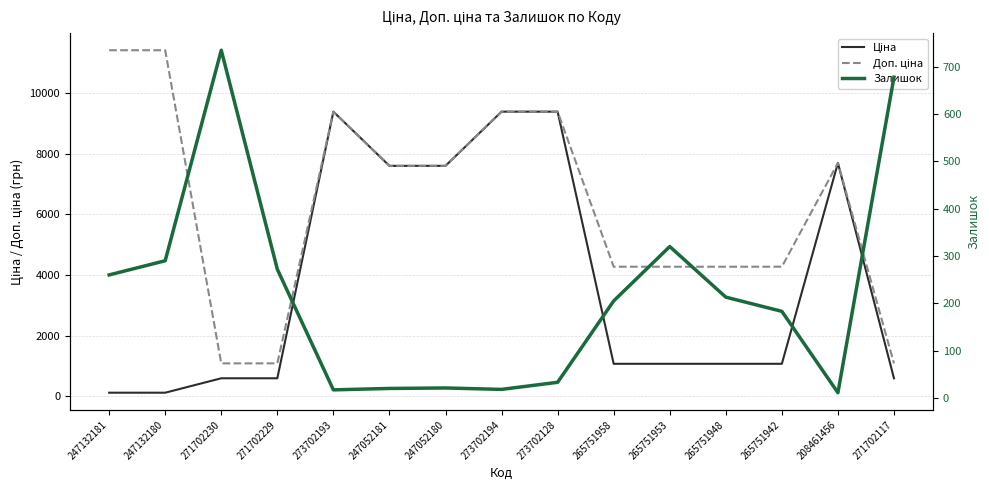

What is the difference between the Залишок values at 271702230 and 247052181?

715.0